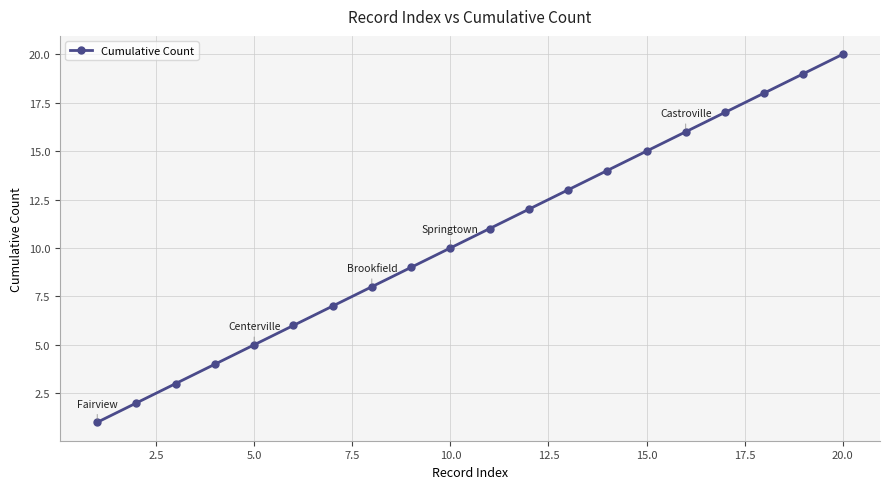

What is the sum of all values?

210